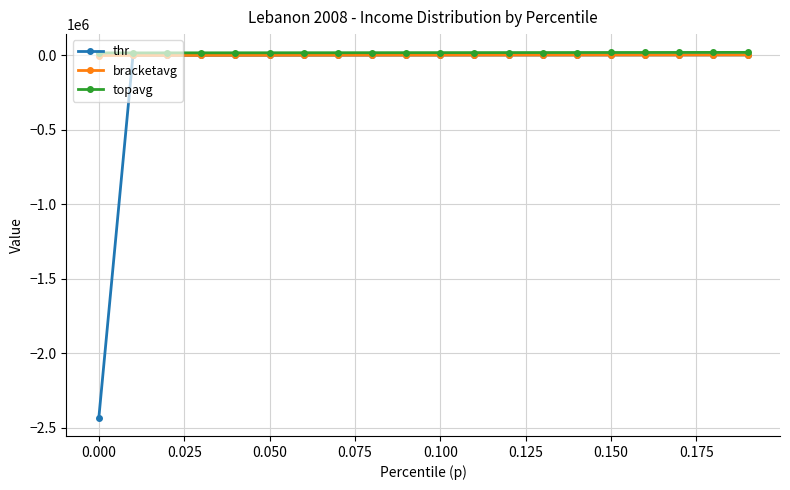

How many categories are shown in the chart?

20